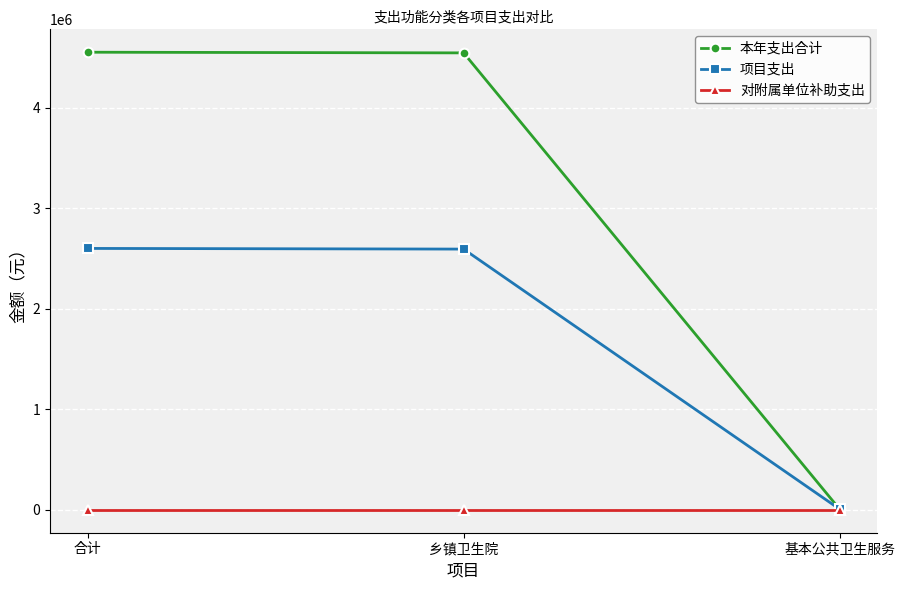

What are all the series names shown in the legend?

本年支出合计, 项目支出, 对附属单位补助支出